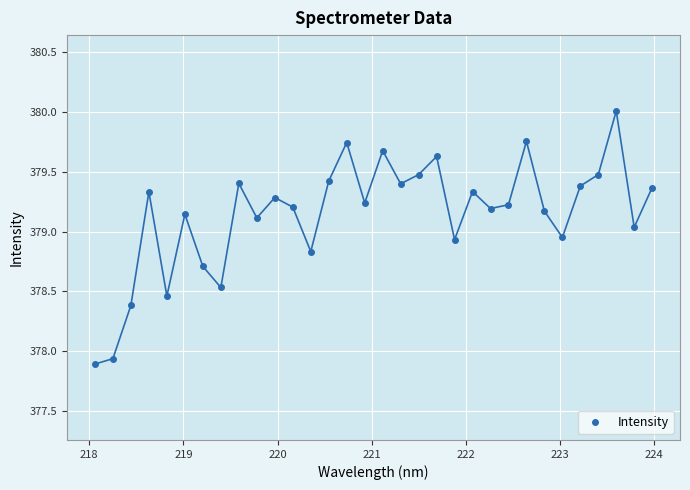

What is the range of X values (max minus min)?

5.9